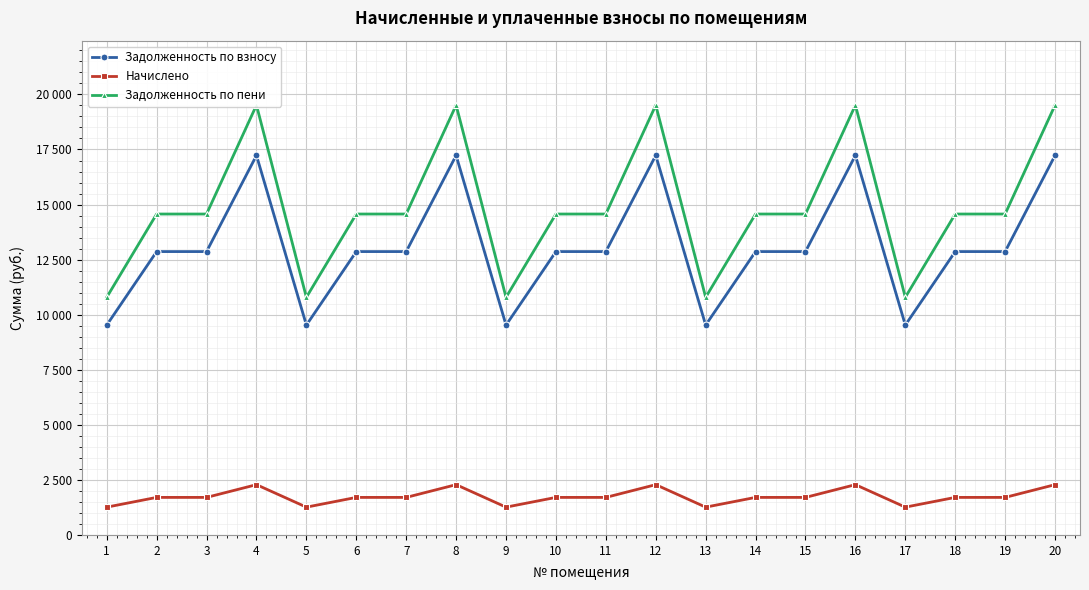

Count the number of data series in this chart.

3